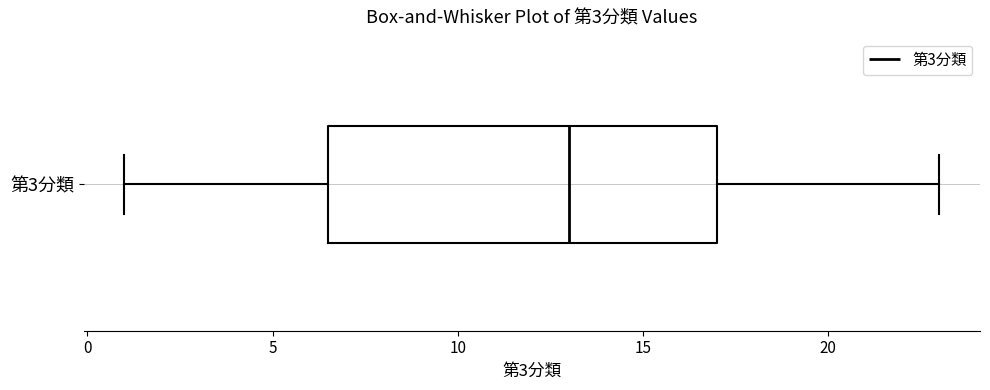

Transcribe this box plot: give where the median line is, the range the box spans, and where the two whiskers end, as read against the x-axis. The values are not printed on the chart, so give them approximately, as read against the axis.

median 13.0, box 6.5 to 17.0, whiskers 1.0 to 23.0